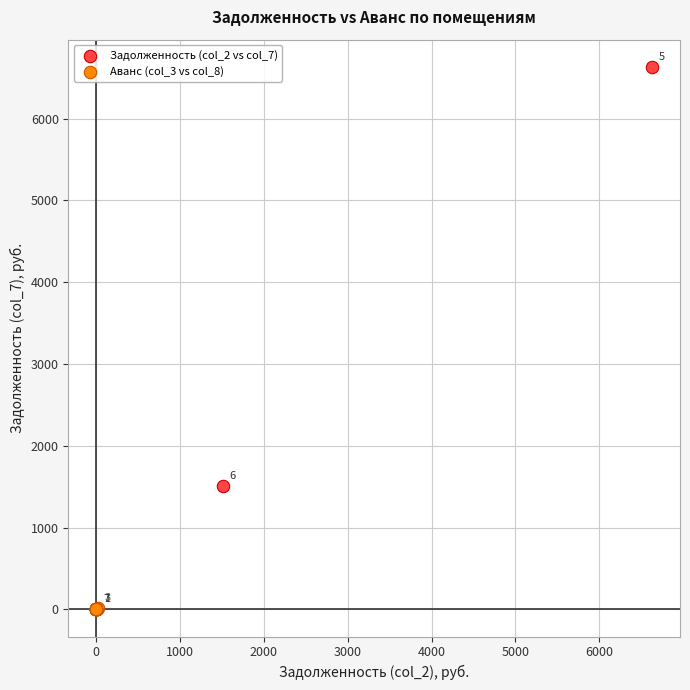

Which series has the widest spread of Y values?

Задолженность (col_2 vs col_7)